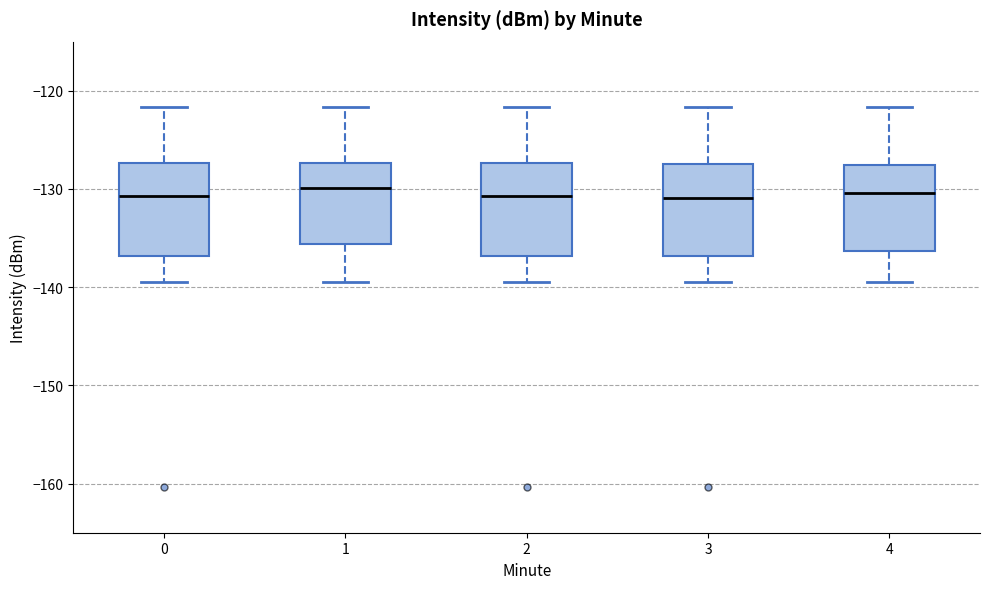

Reading left to right, read every box against the y-axis: the position of its median line, the range the box covers, and the ends of its whiskers. The values are not printed on the chart, so give them approximately, as read against the axis.

0: median -131, box -137 to -127, whiskers -140 to -122
1: median -130, box -136 to -127, whiskers -140 to -122
2: median -131, box -137 to -127, whiskers -140 to -122
3: median -131, box -137 to -127, whiskers -140 to -122
4: median -130, box -136 to -128, whiskers -140 to -122